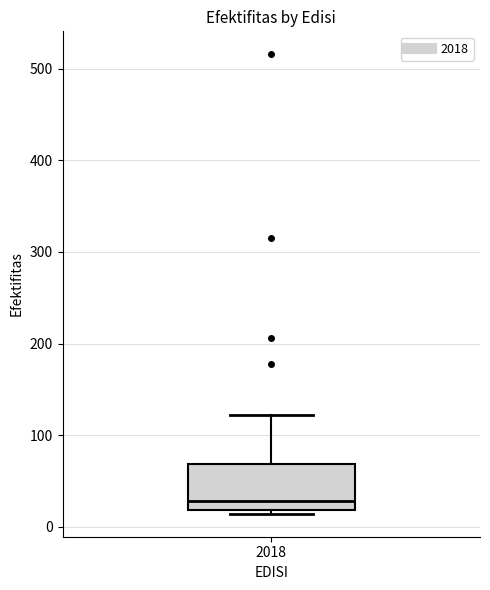

Read this box plot against the y-axis: the position of the median line, the range covered by the box, and the ends of both whiskers. The values are not printed on the chart, so give them approximately, as read against the axis.

median 30, box 20 to 70, whiskers 10 to 120